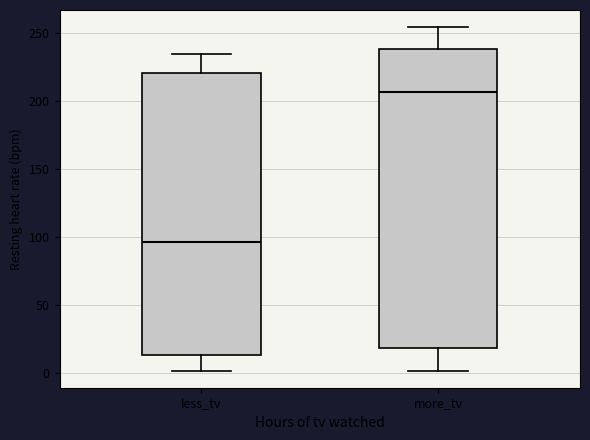

Reading left to right, transcribe this box plot: for each box, give where its median line is, the range the box spans, and where its two whiskers end, as read against the y-axis. The values are not printed on the chart, so give them approximately, as read against the axis.

less_tv: median 95, box 15 to 220, whiskers 0 to 235
more_tv: median 205, box 20 to 240, whiskers 0 to 255